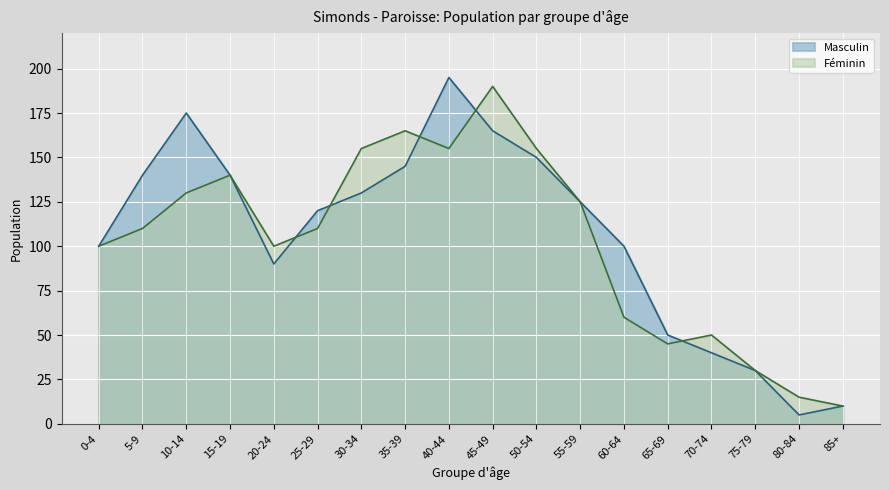

Which has a higher value, 30-34 or 15-19?

15-19